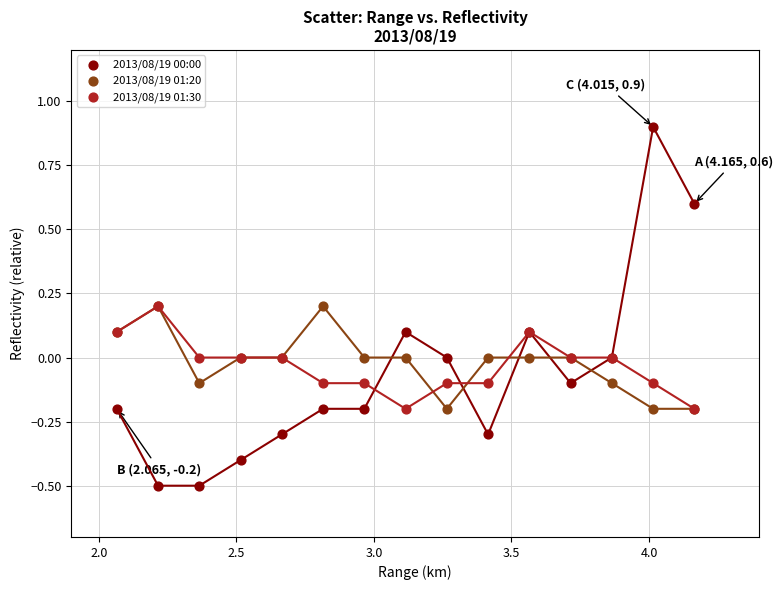

Which series contains the highest Y value?

2013/08/19 00:00